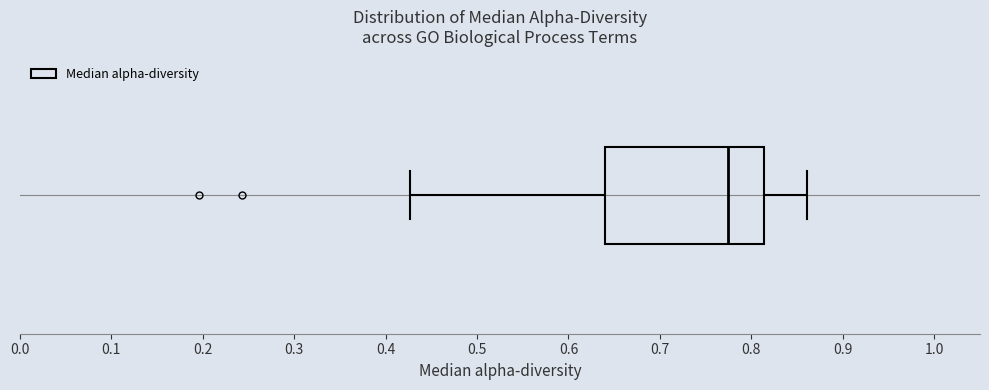

Transcribe this box plot: give where the median line is, the range the box spans, and where the two whiskers end, as read against the x-axis. The values are not printed on the chart, so give them approximately, as read against the axis.

median 0.77, box 0.64 to 0.81, whiskers 0.43 to 0.86